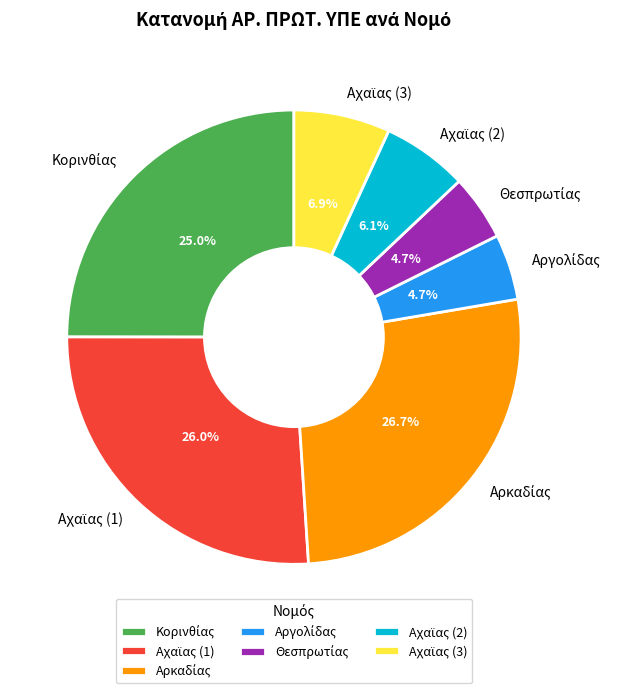

Is there a majority slice in this chart?

No